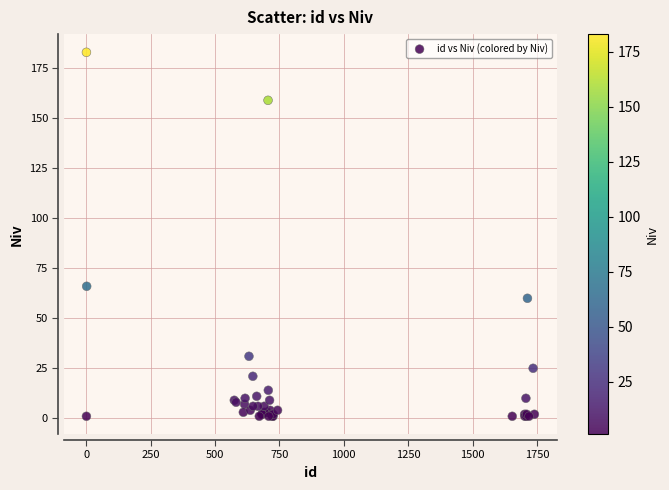

What Y value in the scatter plot is closest to 92?

66